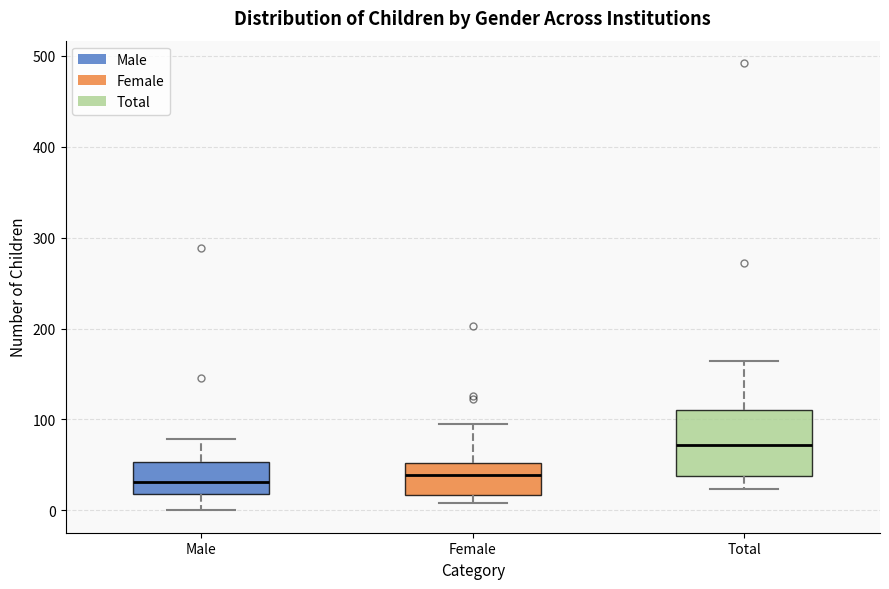

Comparing the boxes themselves (not the whiskers), which one is the tallest?

Total